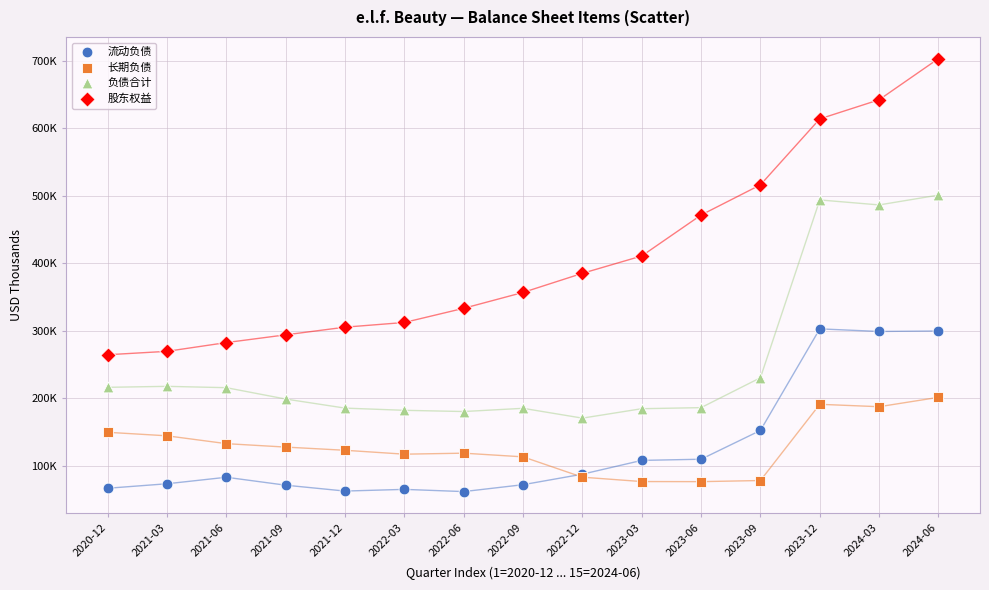

Which series has the widest spread of Y values?

股东权益